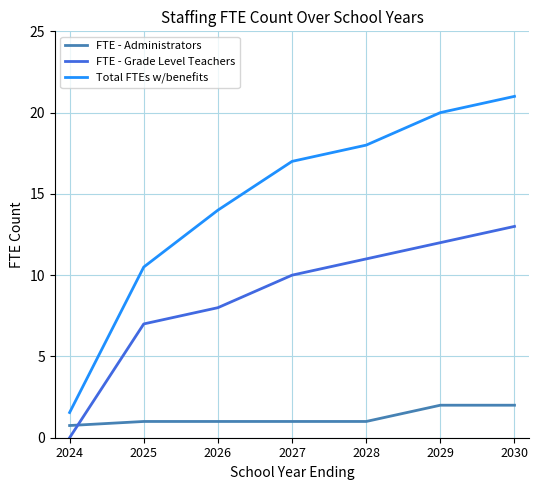

Which series has the widest spread of values?

Total FTEs w/benefits